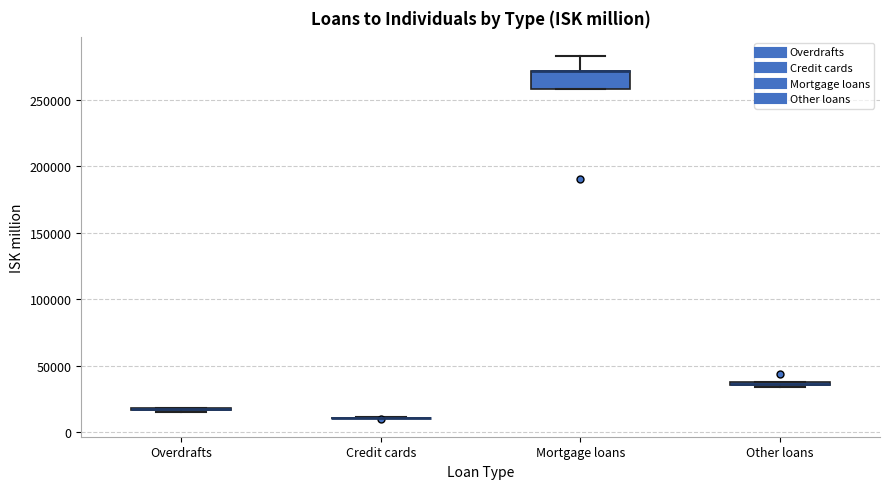

Comparing the boxes themselves (not the whiskers), which one is the tallest?

Mortgage loans